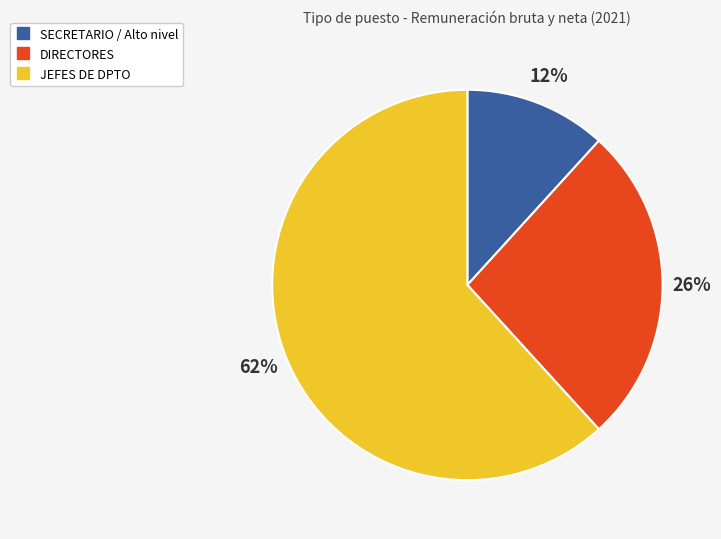

Count the number of slices in the pie.

3